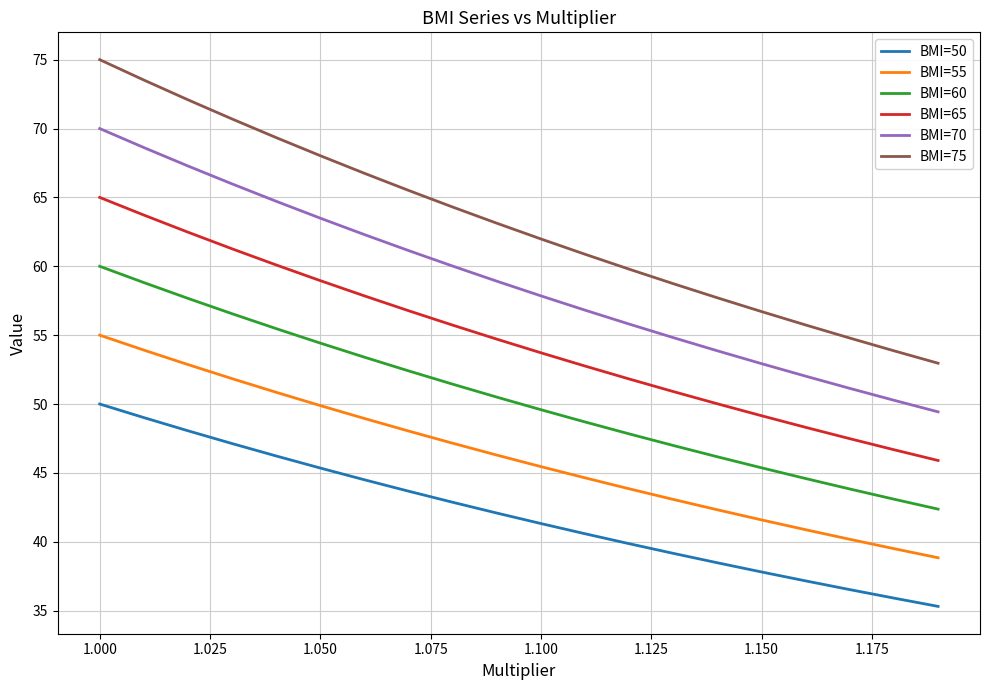

True or false: BMI=75 and BMI=70 intersect in this chart.

False